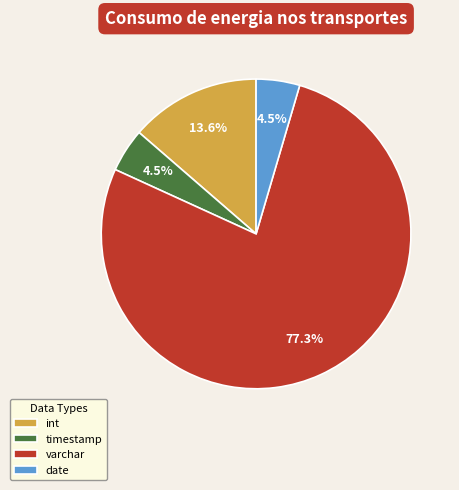

Which slice represents more than half of the pie?

varchar